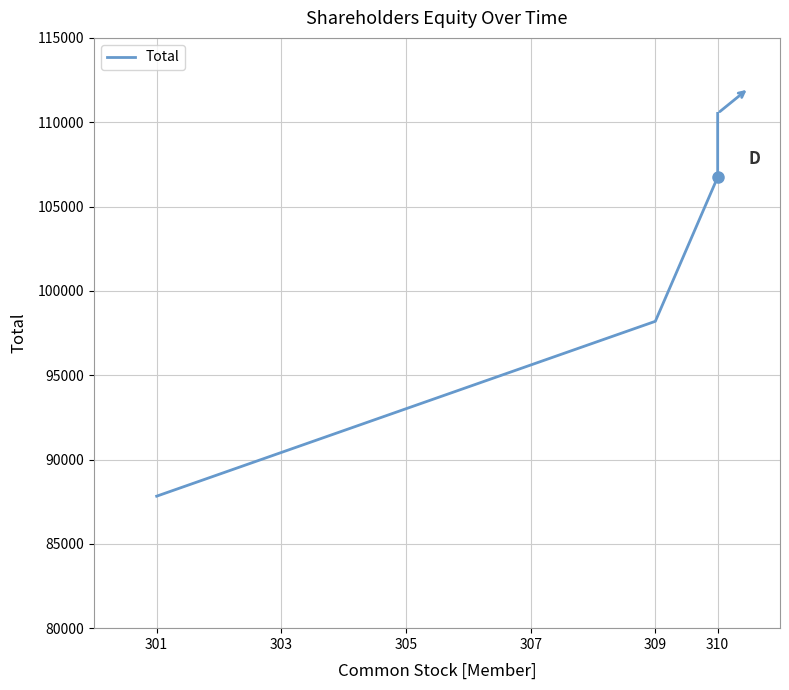

What is the value of the 2nd point from the left?

98195